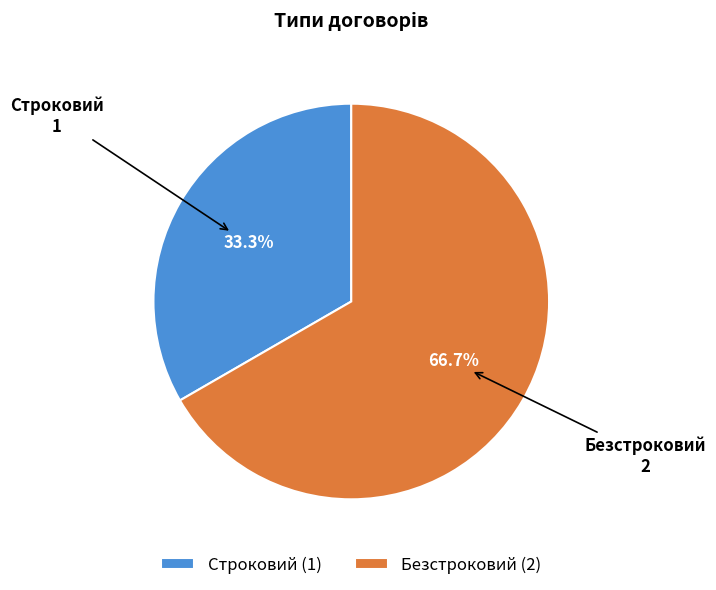

Approximately how many times larger is the value at Безстроковий compared to Строковий?

2.0